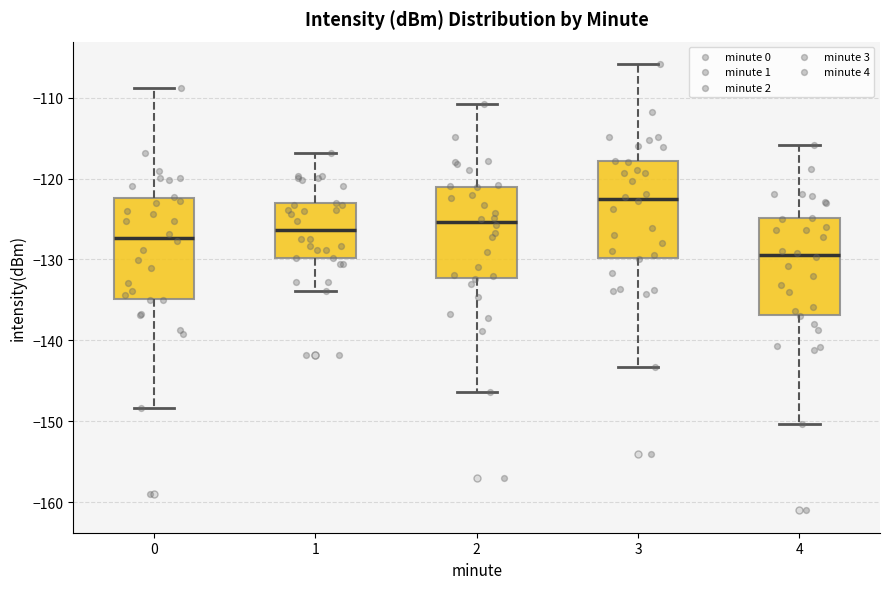

Reading left to right, read every box against the y-axis: the position of its median line, the range the box covers, and the ends of its whiskers. The values are not printed on the chart, so give them approximately, as read against the axis.

0: median -127, box -135 to -122, whiskers -148 to -109
1: median -126, box -130 to -123, whiskers -134 to -117
2: median -125, box -132 to -121, whiskers -146 to -111
3: median -122, box -130 to -118, whiskers -143 to -106
4: median -129, box -137 to -125, whiskers -150 to -116